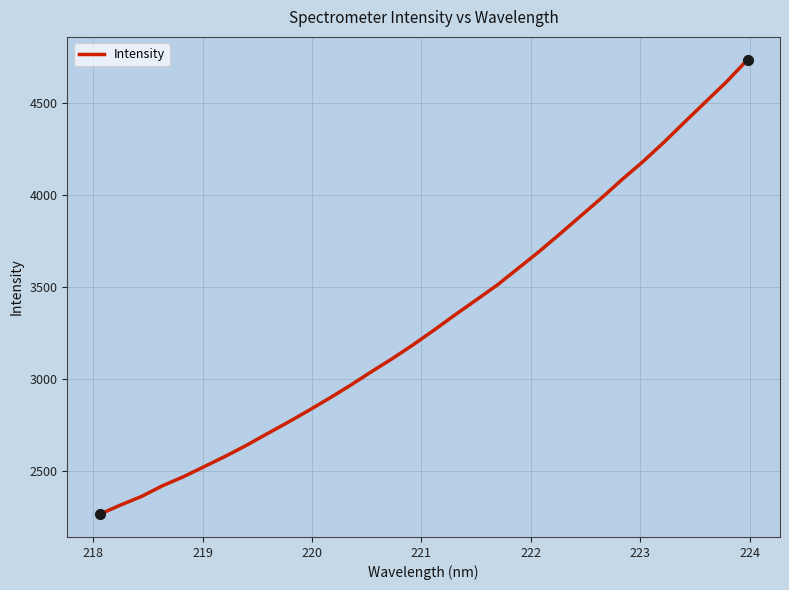

What is the average value?

3325.7